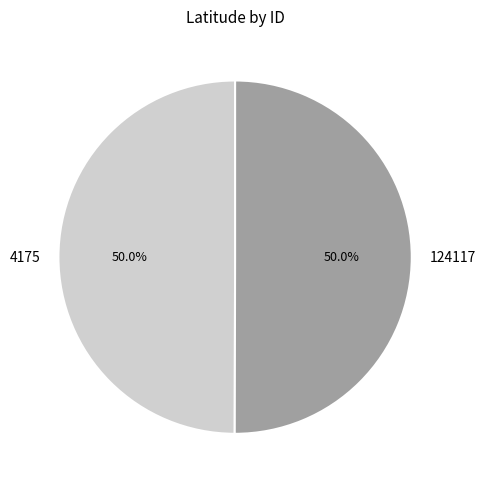

How many segments does this pie chart have?

2